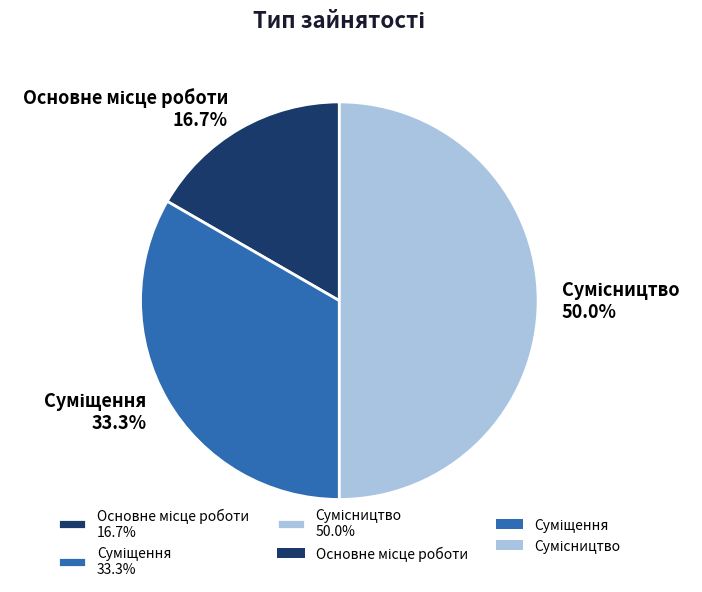

What percentage is the Сумісництво slice, to the nearest percent?

50%